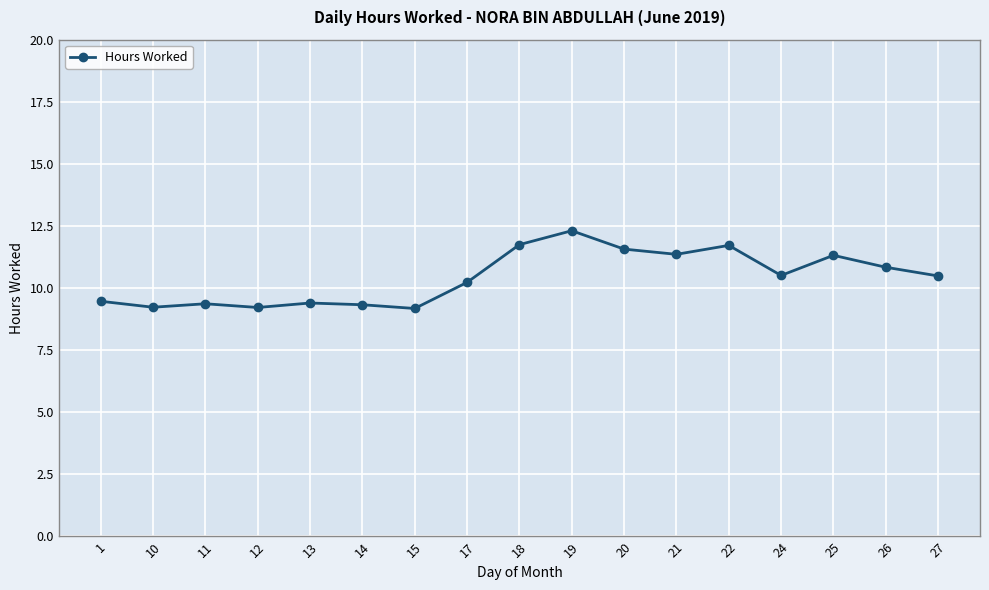

What is the average value?

10.4